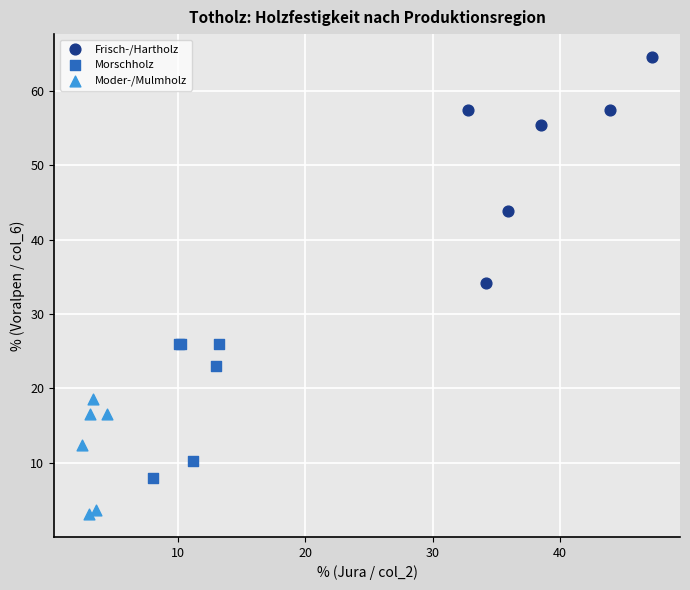

Which series reaches the minimum Y coordinate?

Moder-/Mulmholz